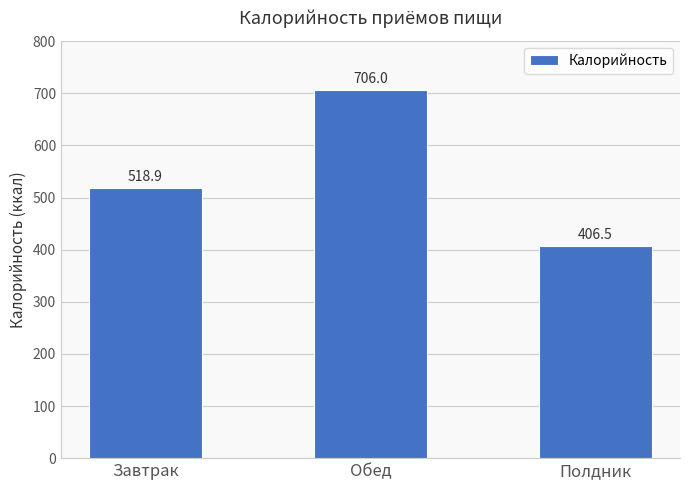

Are the bars grouped side by side (vs. stacked)?

No